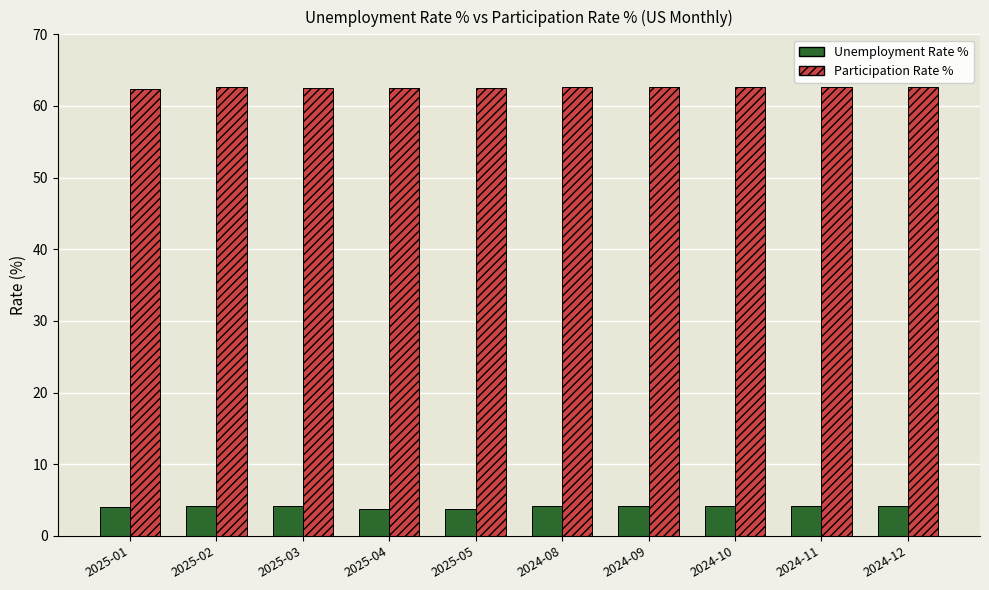

Is the value of Unemployment Rate % at 2024-09 greater than the value of Participation Rate % at 2025-03?

No